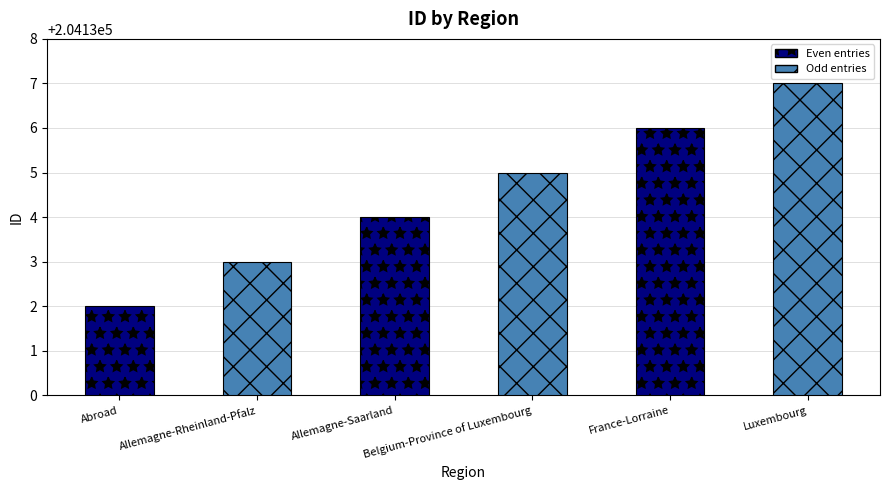

Which category has the highest value across all series?

Luxembourg